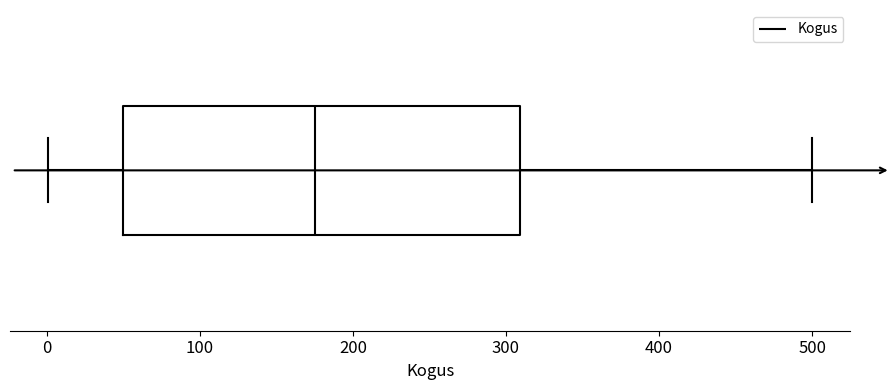

Where is the left edge of the box on the x-axis? The values are not printed on the chart, so give them approximately, as read against the axis.

50